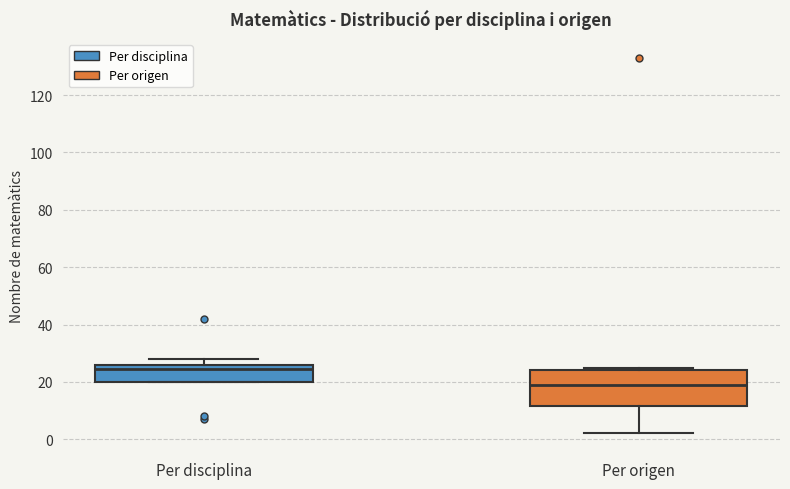

Which box has the highest median line?

Per disciplina